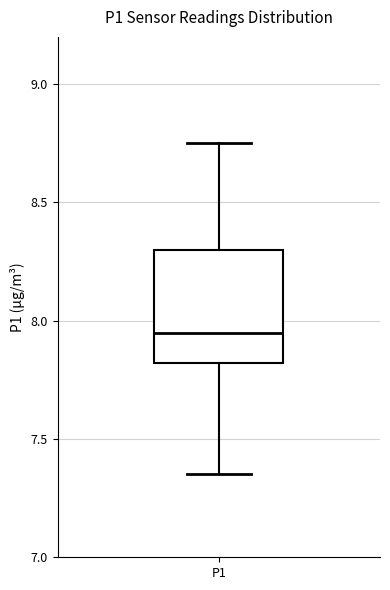

Transcribe this box plot: give where the median line is, the range the box spans, and where the two whiskers end, as read against the y-axis. The values are not printed on the chart, so give them approximately, as read against the axis.

median 7.95, box 7.80 to 8.30, whiskers 7.35 to 8.75